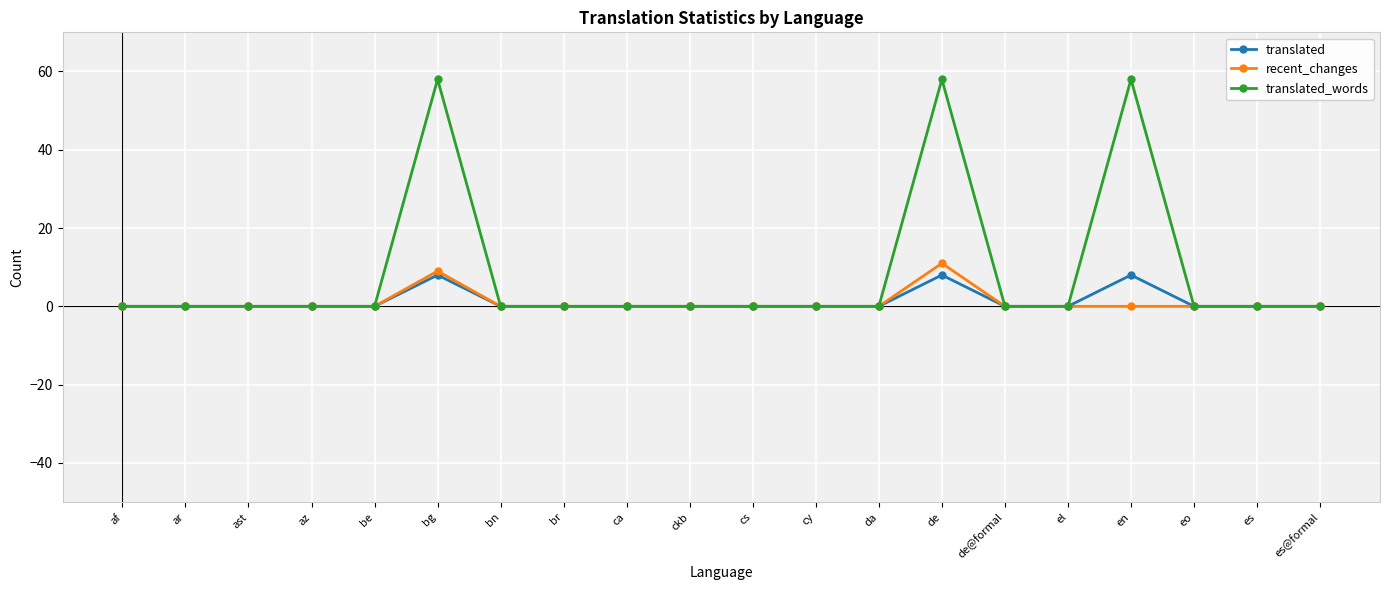

Reading left to right, transcribe all the data shown in this chart.

translated: af=0	ar=0	ast=0	az=0	be=0	bg=8	bn=0	br=0	ca=0	ckb=0	cs=0	cy=0	da=0	de=8	de@formal=0	el=0	en=8	eo=0	es=0	es@formal=0
recent_changes: af=0	ar=0	ast=0	az=0	be=0	bg=9	bn=0	br=0	ca=0	ckb=0	cs=0	cy=0	da=0	de=11	de@formal=0	el=0	en=0	eo=0	es=0	es@formal=0
translated_words: af=0	ar=0	ast=0	az=0	be=0	bg=58	bn=0	br=0	ca=0	ckb=0	cs=0	cy=0	da=0	de=58	de@formal=0	el=0	en=58	eo=0	es=0	es@formal=0